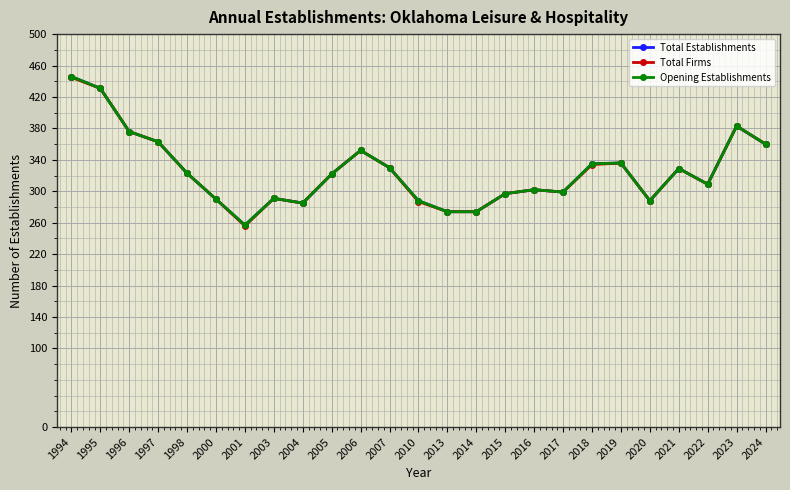

Reading left to right, list all the values displayed in this chart.

Total Establishments: 1994=446	1995=431	1996=376	1997=363	1998=323	2000=290	2001=257	2003=291	2004=285	2005=322	2006=352	2007=330	2010=288	2013=274	2014=274	2015=297	2016=302	2017=299	2018=335	2019=336	2020=288	2021=329	2022=309	2023=383	2024=360
Total Firms: 1994=445	1995=431	1996=376	1997=363	1998=323	2000=290	2001=256	2003=291	2004=285	2005=322	2006=352	2007=330	2010=287	2013=274	2014=274	2015=297	2016=302	2017=299	2018=334	2019=336	2020=288	2021=329	2022=309	2023=383	2024=360
Opening Establishments: 1994=446	1995=431	1996=376	1997=363	1998=323	2000=290	2001=257	2003=291	2004=285	2005=322	2006=352	2007=330	2010=288	2013=274	2014=274	2015=297	2016=302	2017=299	2018=335	2019=336	2020=288	2021=329	2022=309	2023=383	2024=360